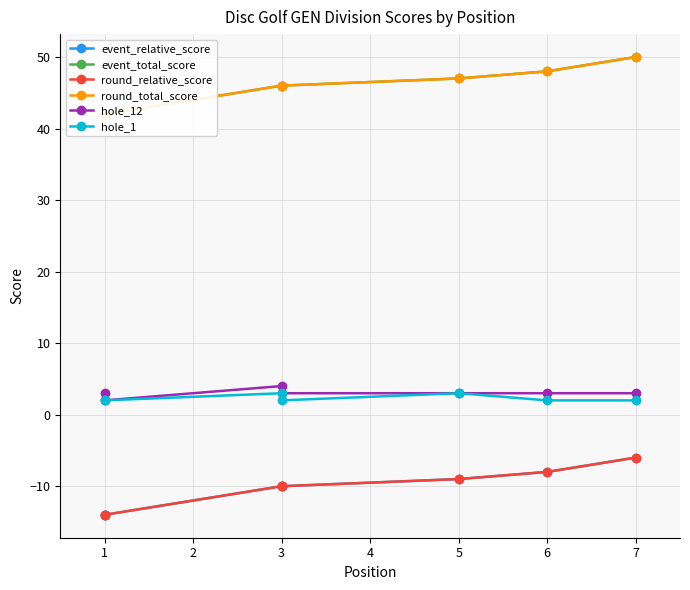

Which has a higher value, 6 or 1?

6